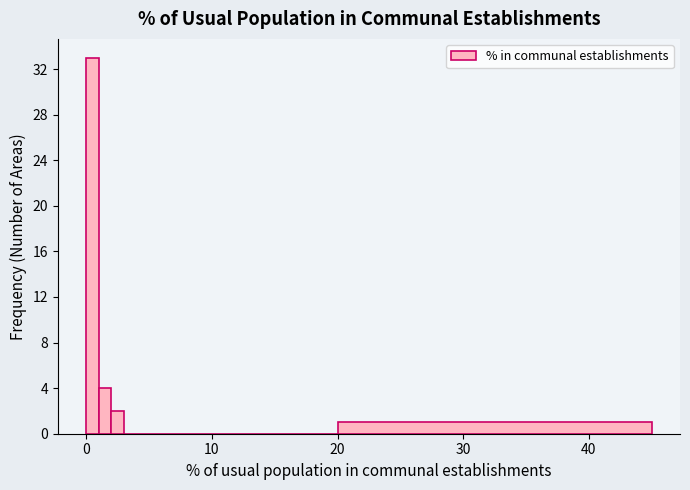

Read against the x-axis, roughly where is the centre of the tallest bar?

1